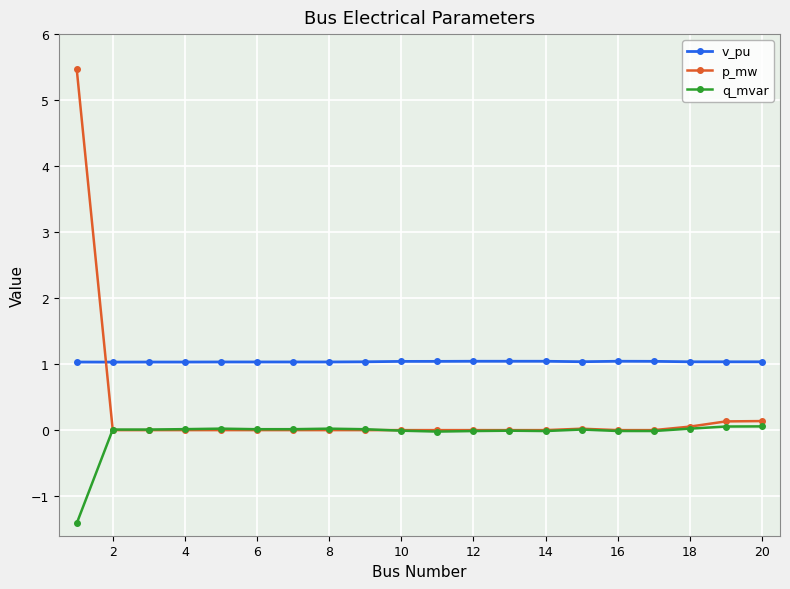

True or false: q_mvar and v_pu cross at least once.

False